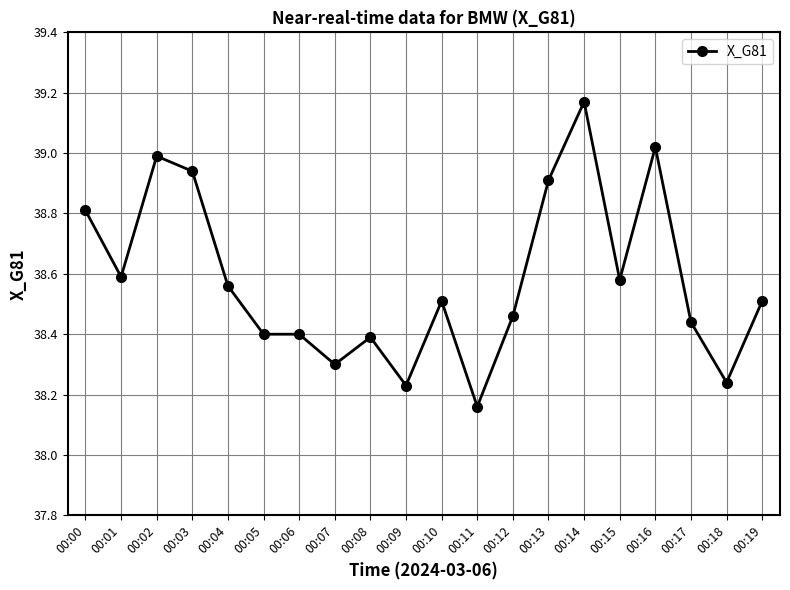

What is the difference between the maximum and minimum values?

1.0